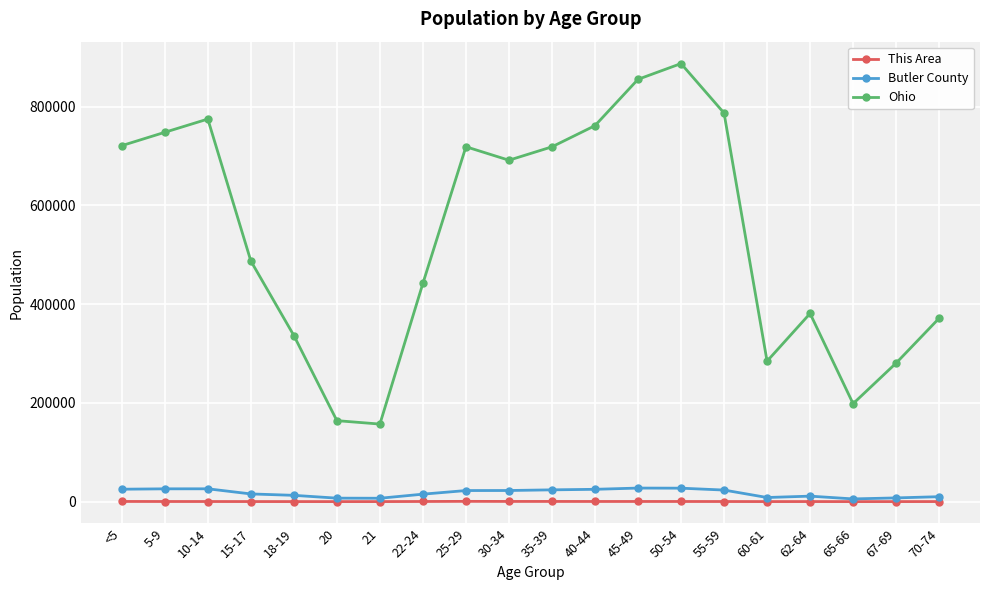

Count the number of data series in this chart.

3